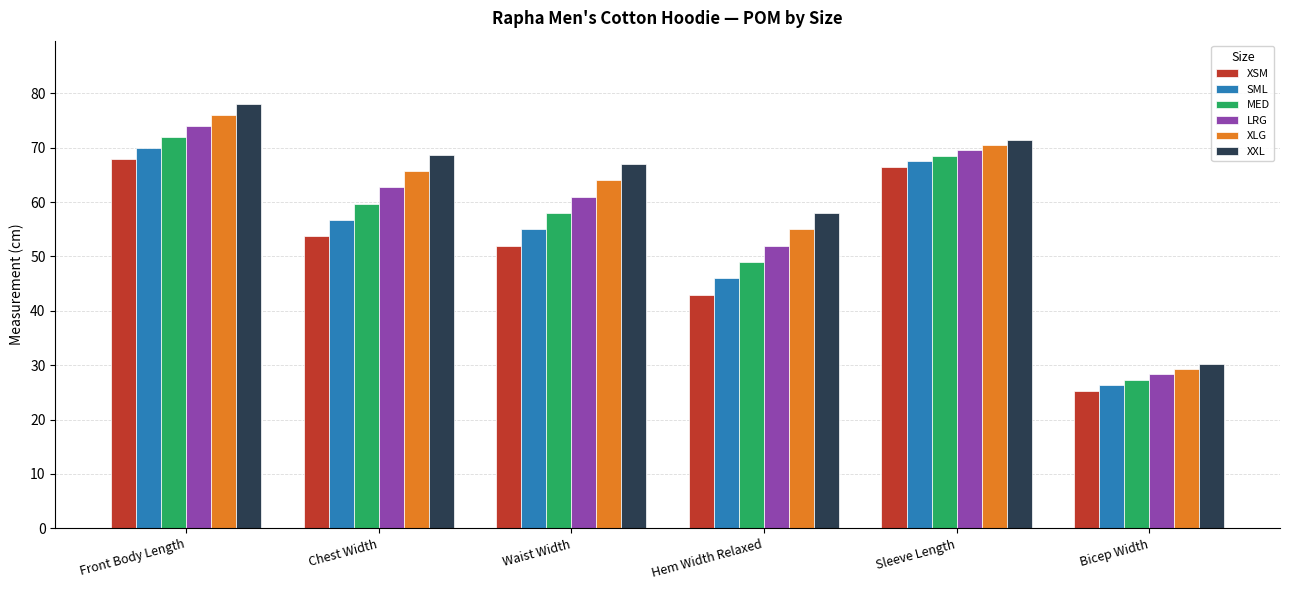

Rank the series by their average value, from lowest to highest.

XSM, SML, MED, LRG, XLG, XXL